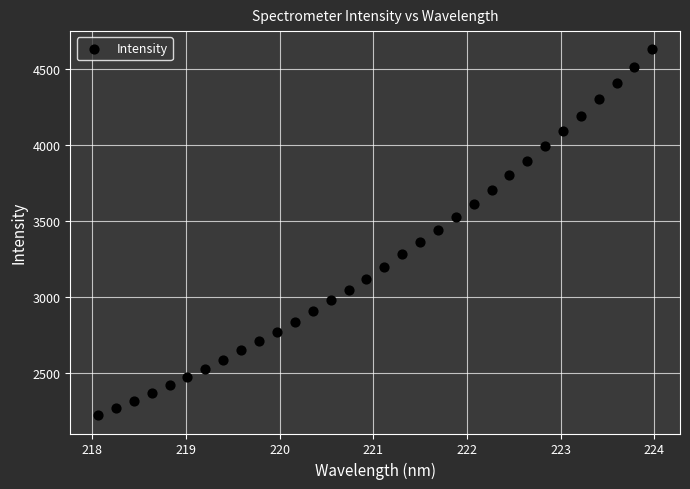

What is the range of Y values (max minus min)?

2408.2